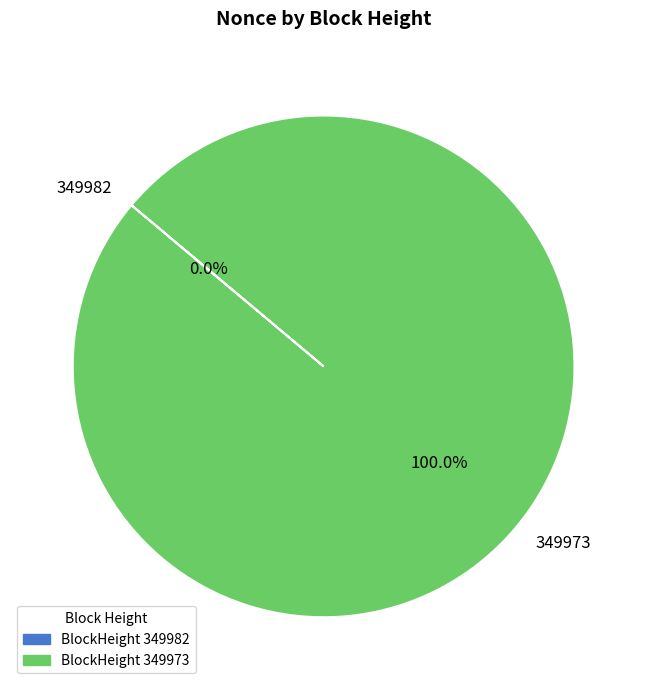

What is the smallest slice in the pie chart?

349982